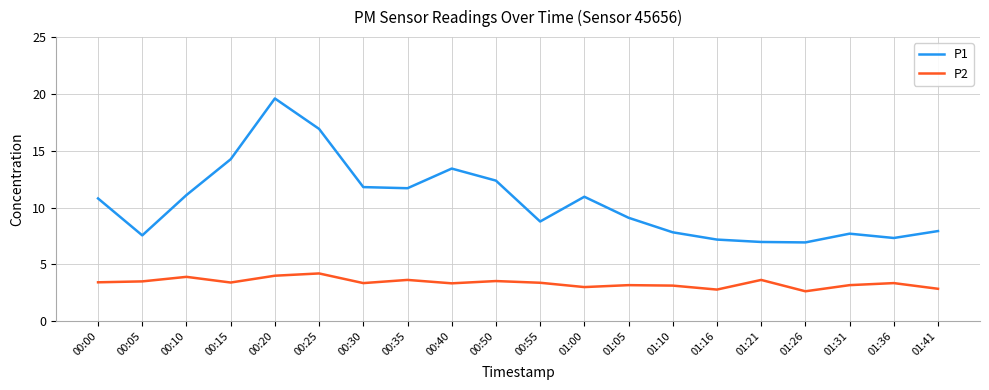

What is the average value of the P2 series?

3.4